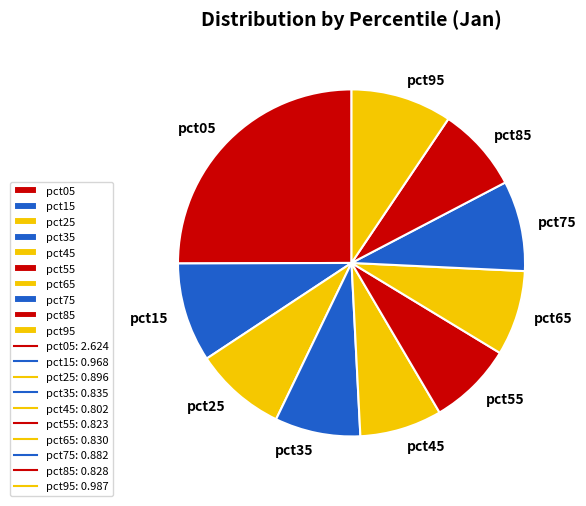

Does pct85 account for over 50% of the chart?

No